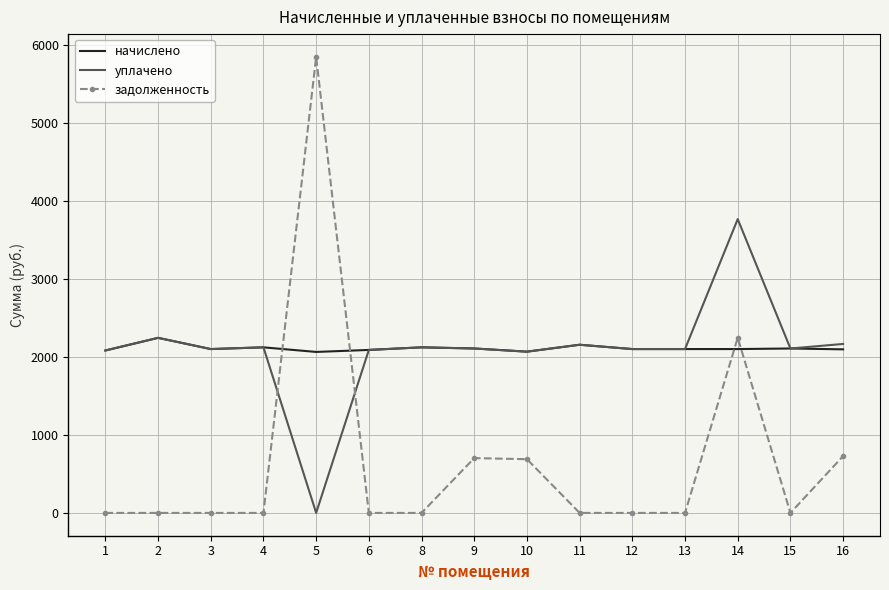

The value of начислено at 9 is 1398.2. True or false?

False